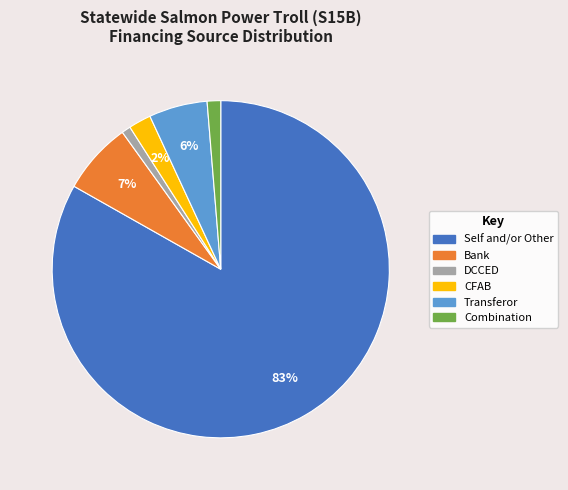

Do Bank and Transferor together represent more than half of the pie?

No